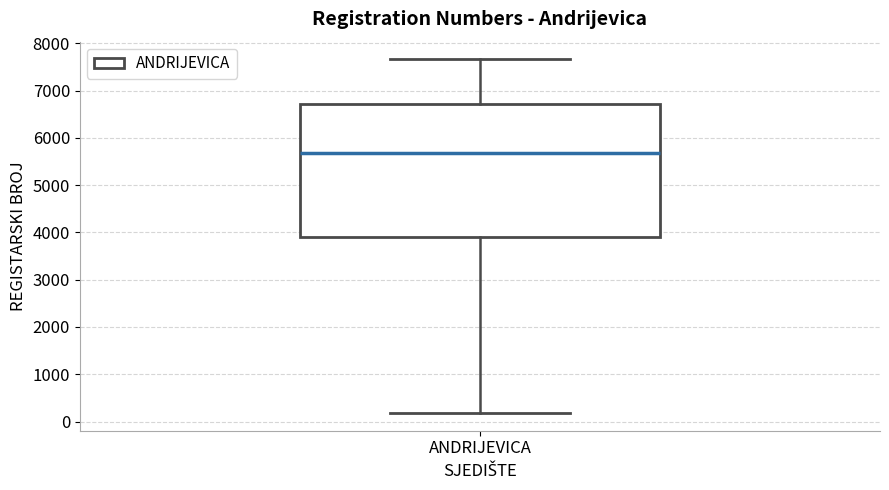

Where does the upper whisker of the box for ANDRIJEVICA end on the y-axis? The values are not printed on the chart, so give them approximately, as read against the axis.

7700